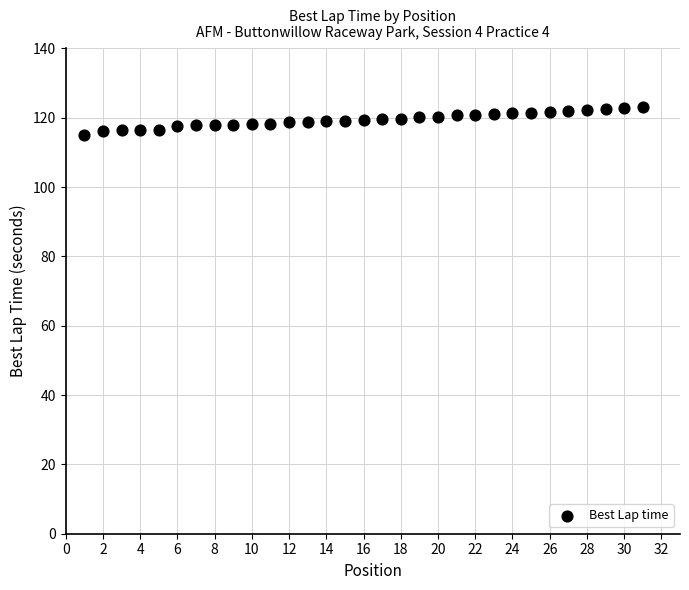

What is the range of Y values (max minus min)?

7.8